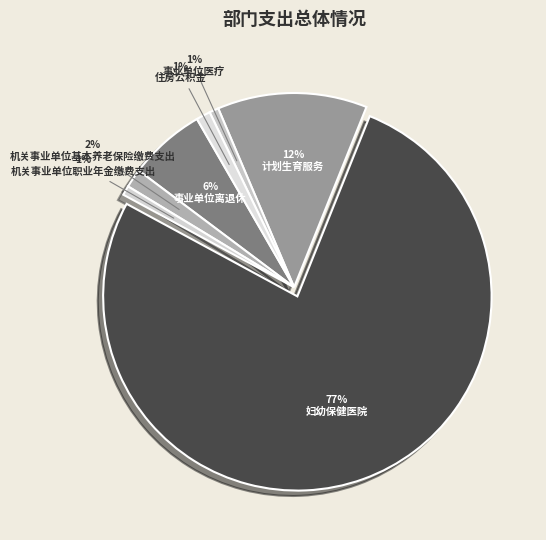

To the nearest percent, what percentage of the pie is 妇幼保健医院?

77%